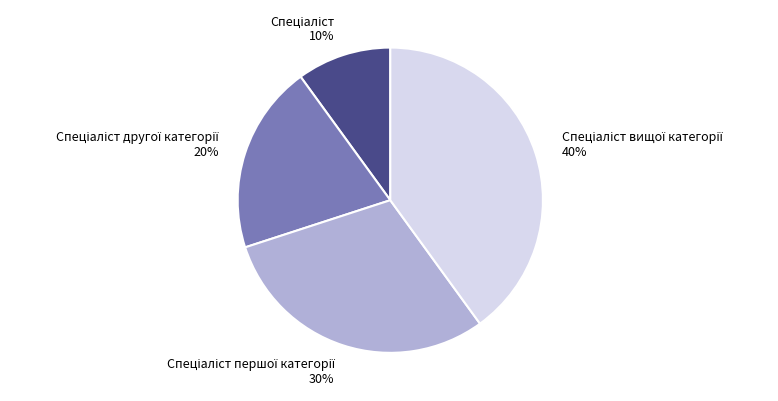

To the nearest percent, what is the average slice percentage?

25%